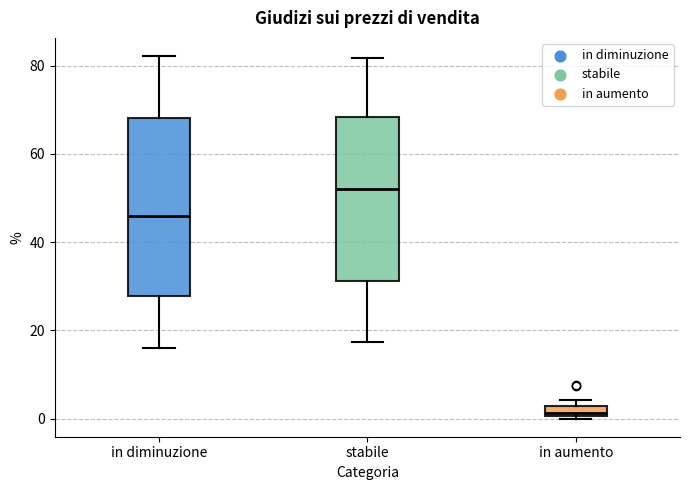

Where is the upper edge of the box for in diminuzione on the y-axis? The values are not printed on the chart, so give them approximately, as read against the axis.

68